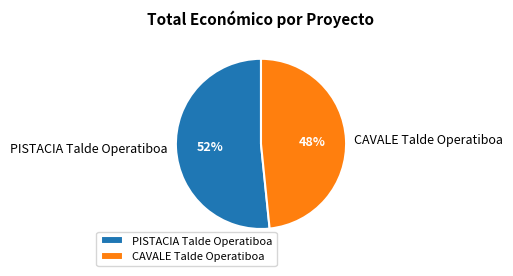

Count the number of slices in the pie.

2